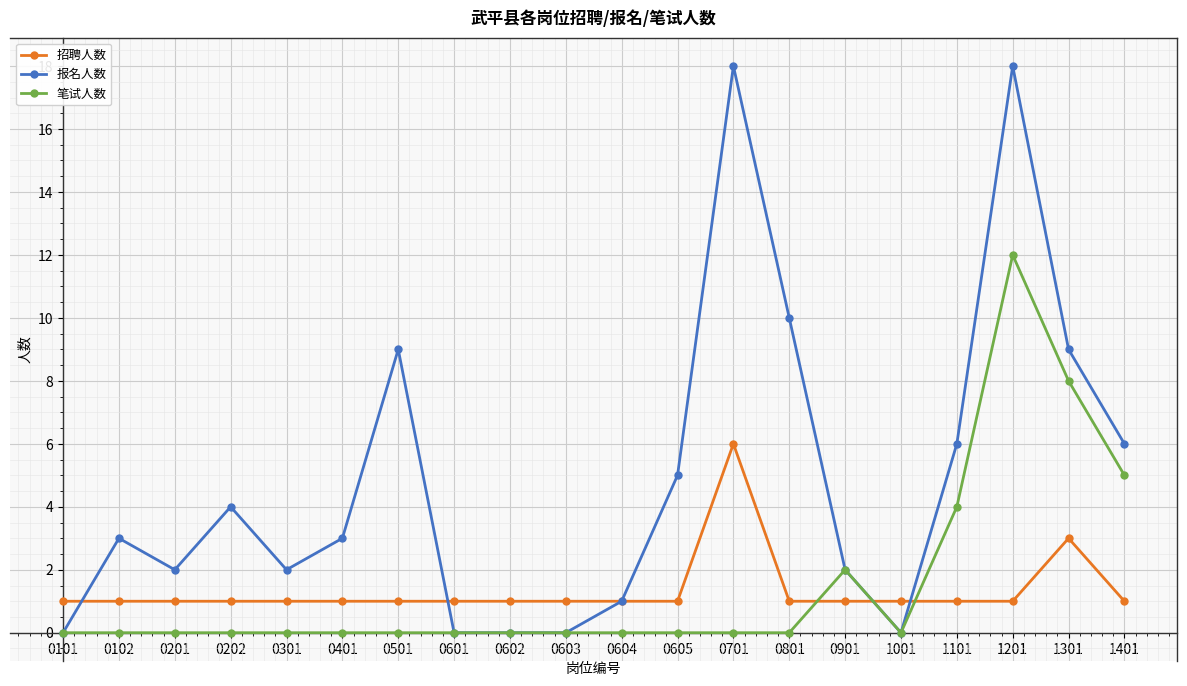

How many lines are shown in the chart?

3